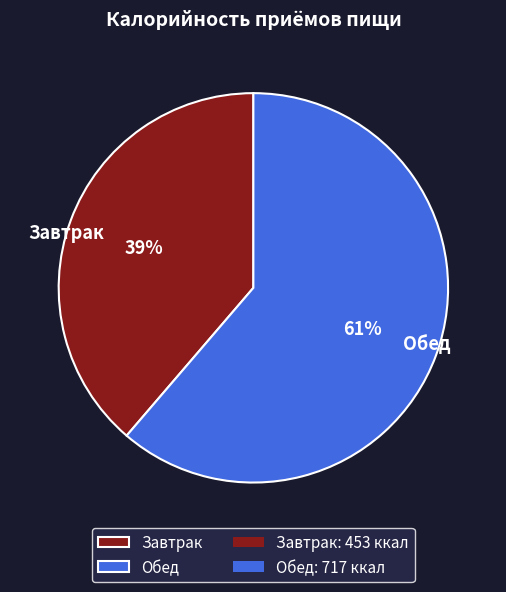

The Завтрак slice represents 28% of the pie. True or false?

False